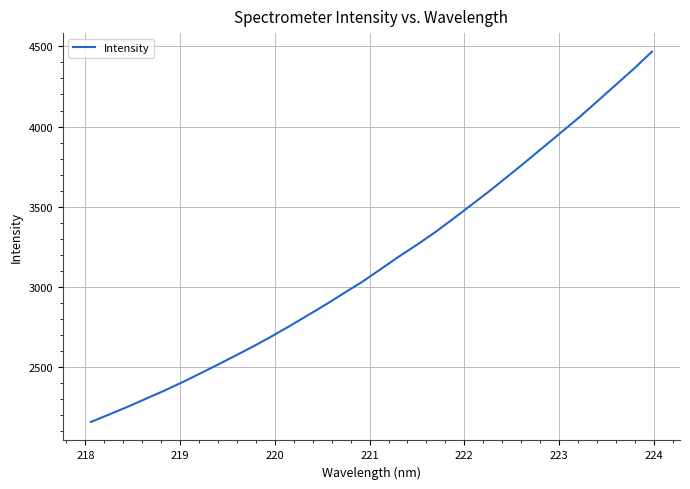

How many series are shown in this chart?

1